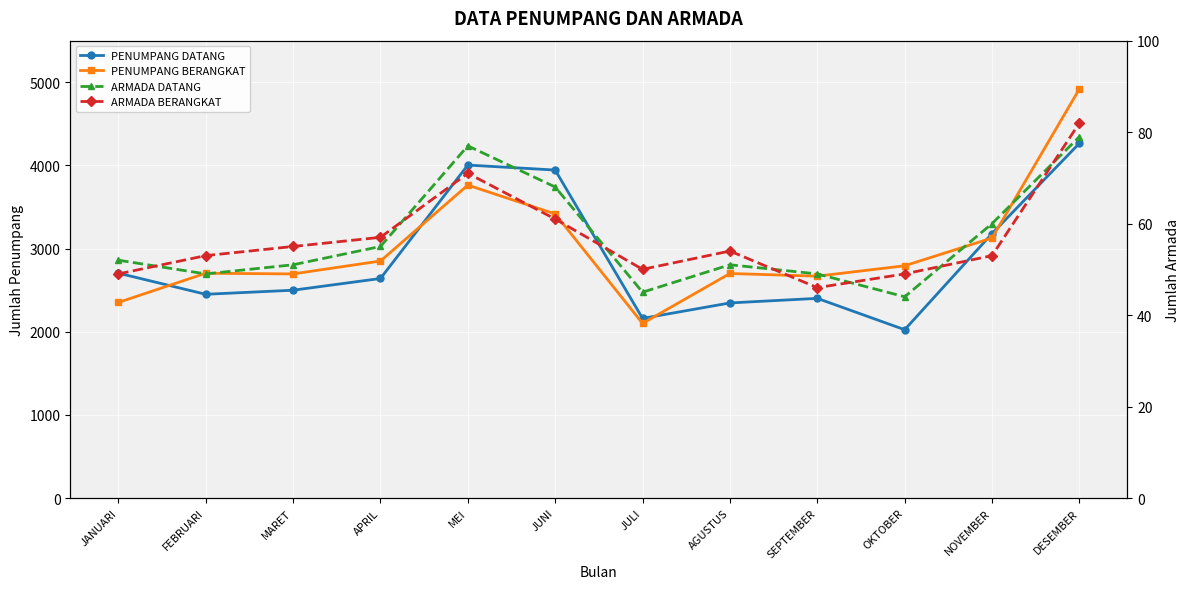

Reading right to left, transcribe all the data shown in this chart.

PENUMPANG DATANG: 4266	3180	2024	2401	2346	2160	3944	4004	2640	2499	2450	2704
PENUMPANG BERANGKAT: 4920	3127	2793	2668	2700	2100	3416	3763	2850	2695	2703	2352
ARMADA DATANG: 79	60	44	49	51	45	68	77	55	51	49	52
ARMADA BERANGKAT: 82	53	49	46	54	50	61	71	57	55	53	49